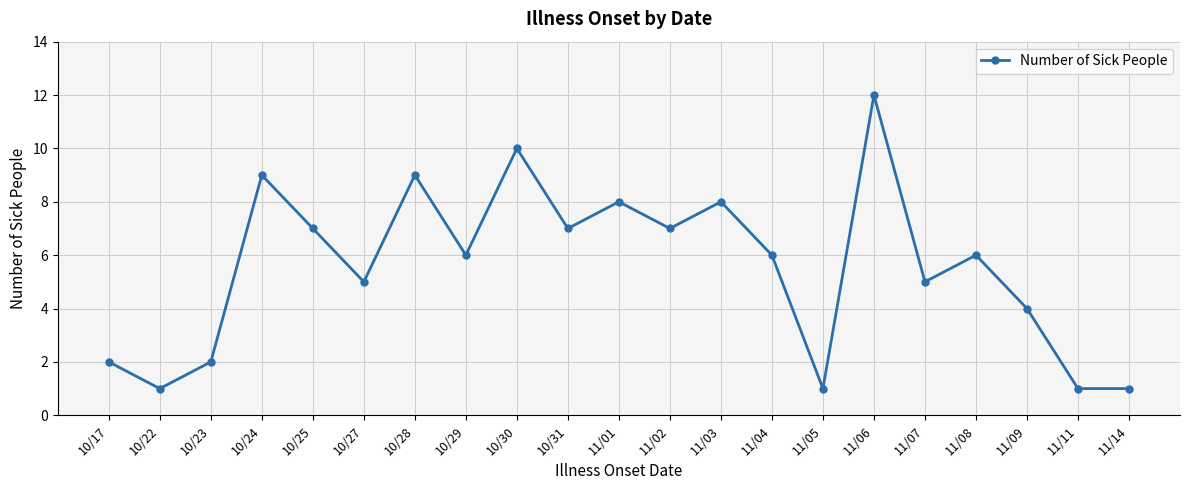

What is the greatest value displayed?

12